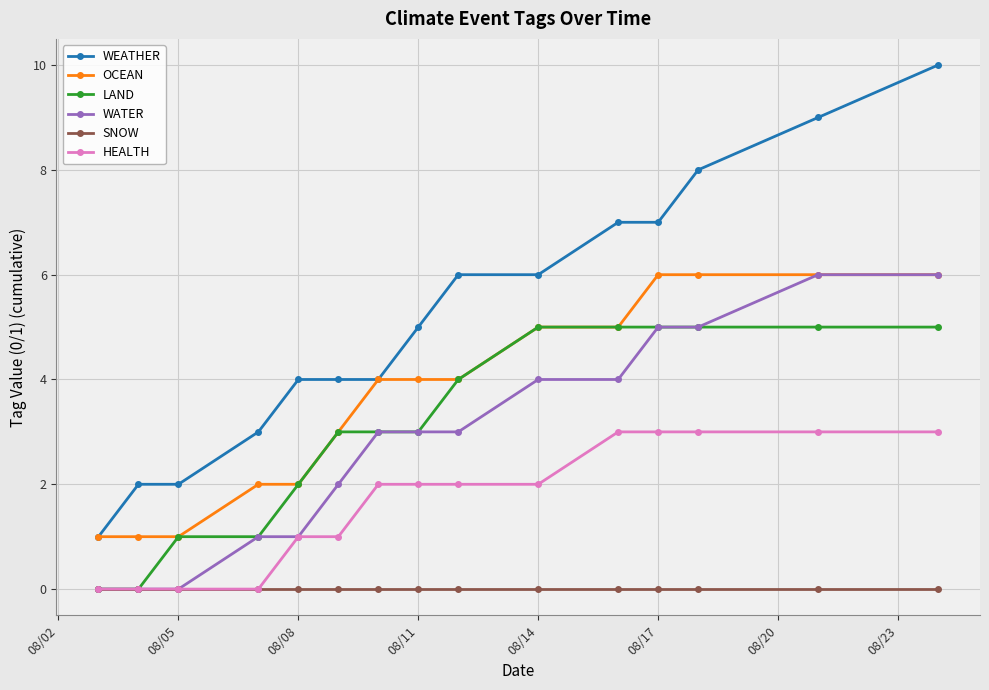

Count the WATER values in the range 1 to 5.

10